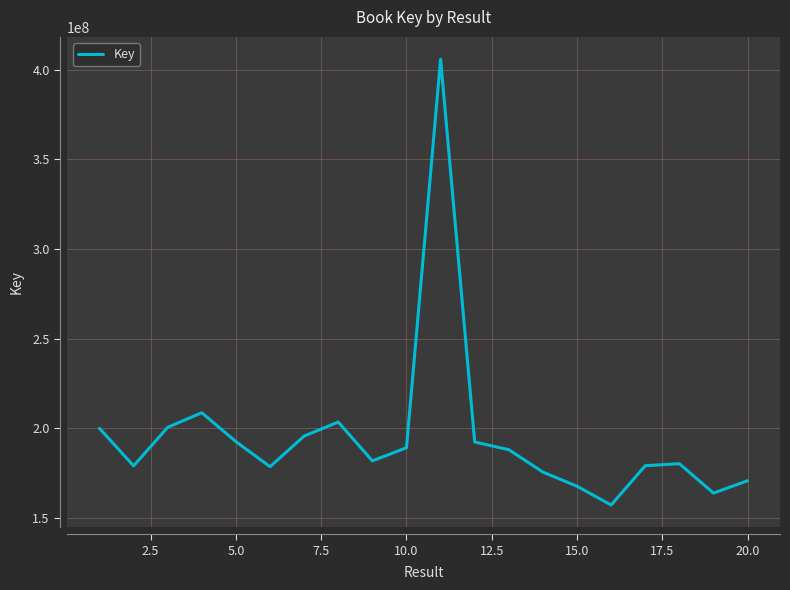

What is the difference between the maximum and minimum values?

248884171